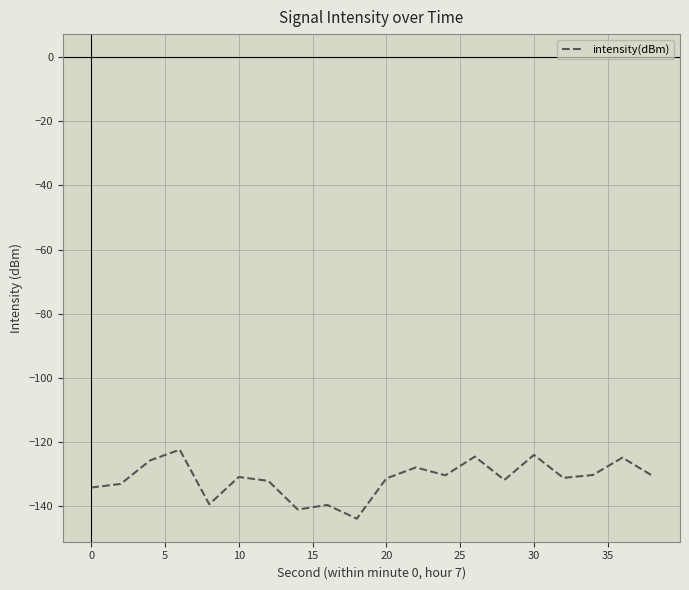

What is the difference between the maximum and minimum values?

21.5